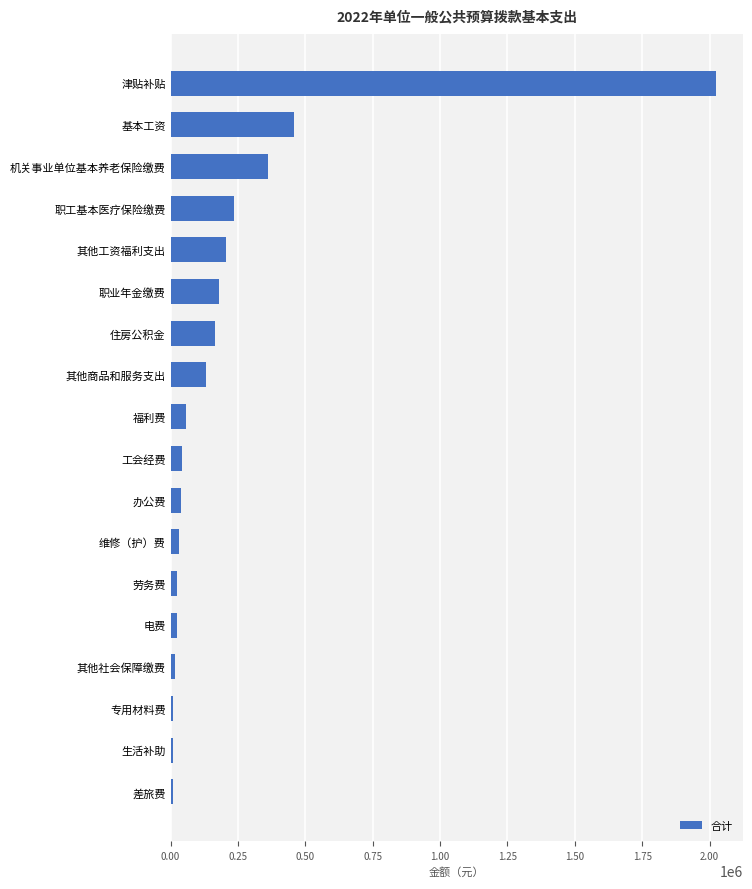

Which category has the highest value across all series?

津贴补贴